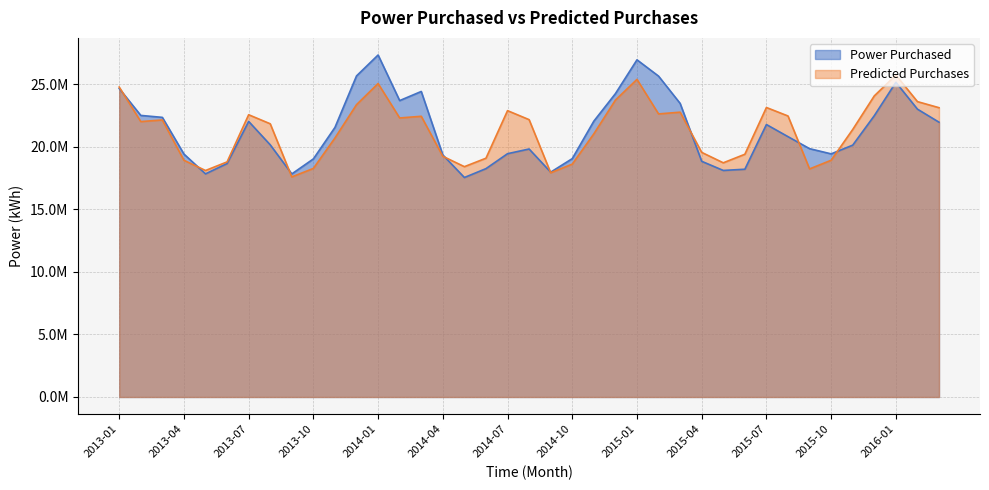

Which series ends up on top after the final intersection of Predicted Purchases and Power Purchased?

Predicted Purchases